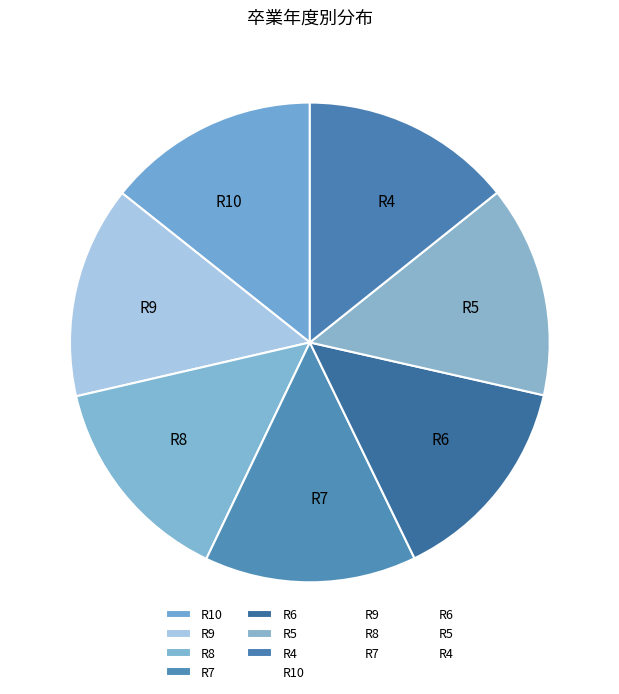

Is it true that R5 is 3% of the pie?

False